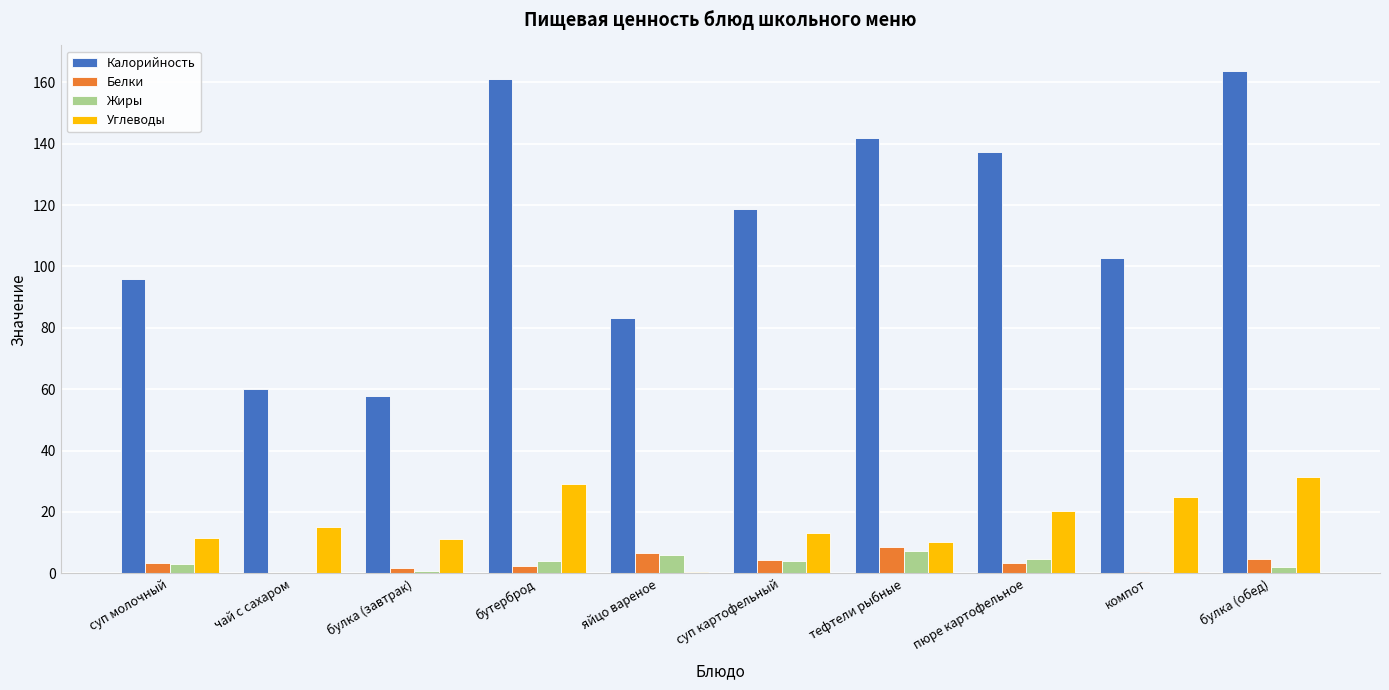

What is the maximum value for Калорийность?

163.8